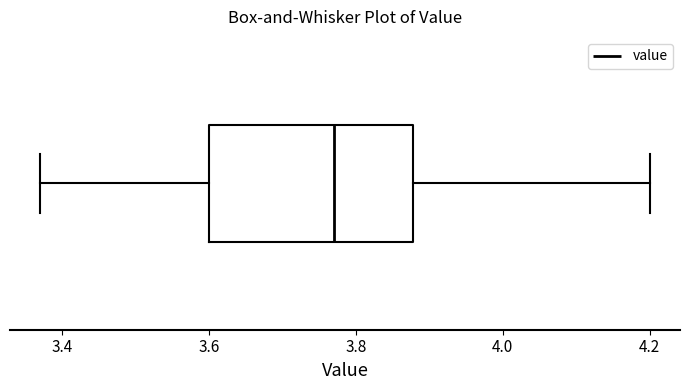

Read this box plot against the x-axis: the position of the median line, the range covered by the box, and the ends of both whiskers. The values are not printed on the chart, so give them approximately, as read against the axis.

median 3.78, box 3.60 to 3.88, whiskers 3.38 to 4.20